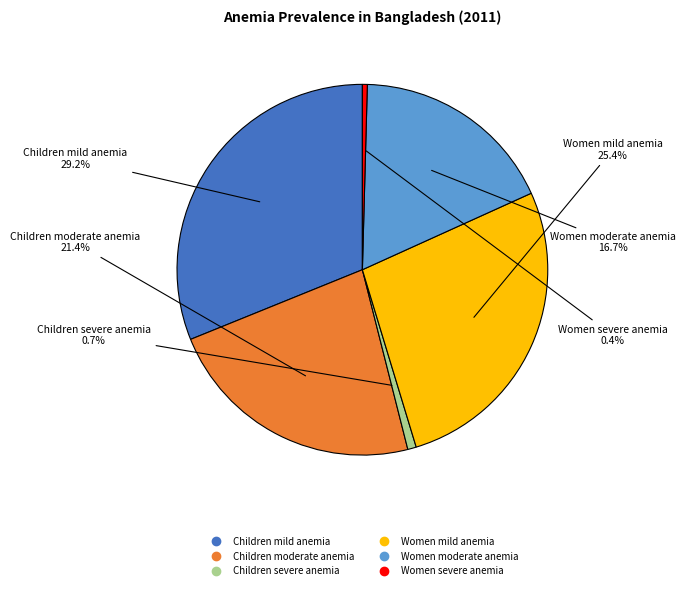

True or false: Children mild anemia accounts for 25% of the total.

False